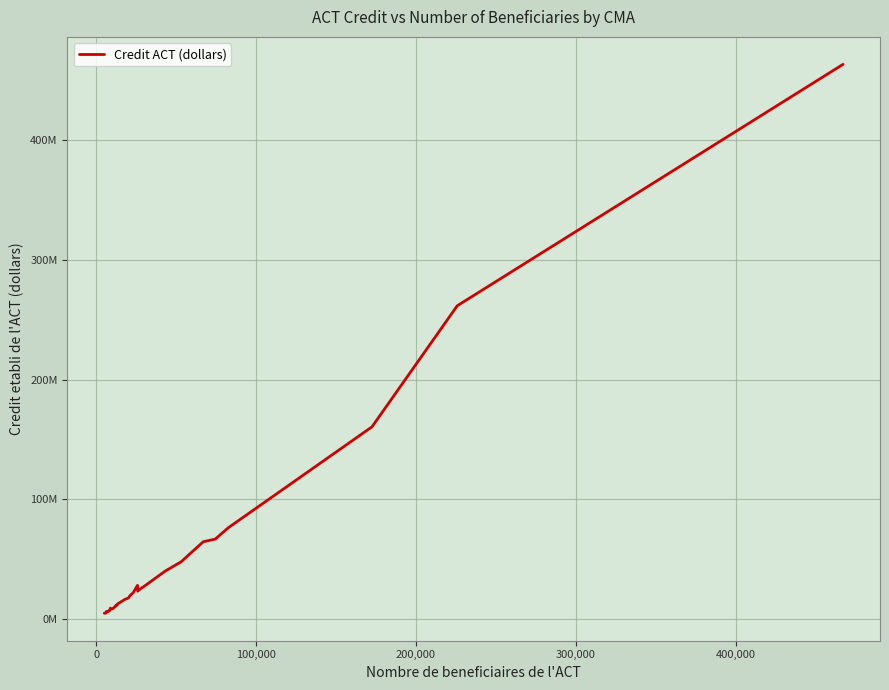

What is the value of the 1st point from the left?

4992000